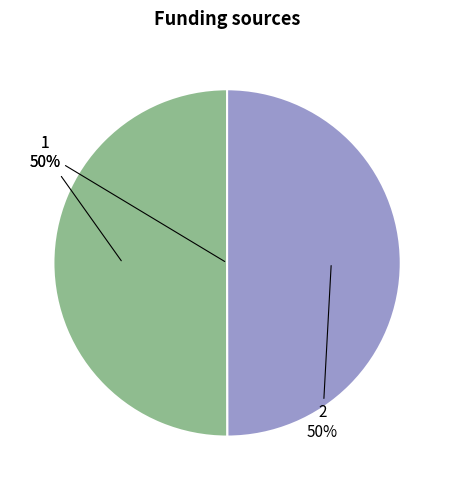

Rank the categories by value from lowest to highest.

2, 1